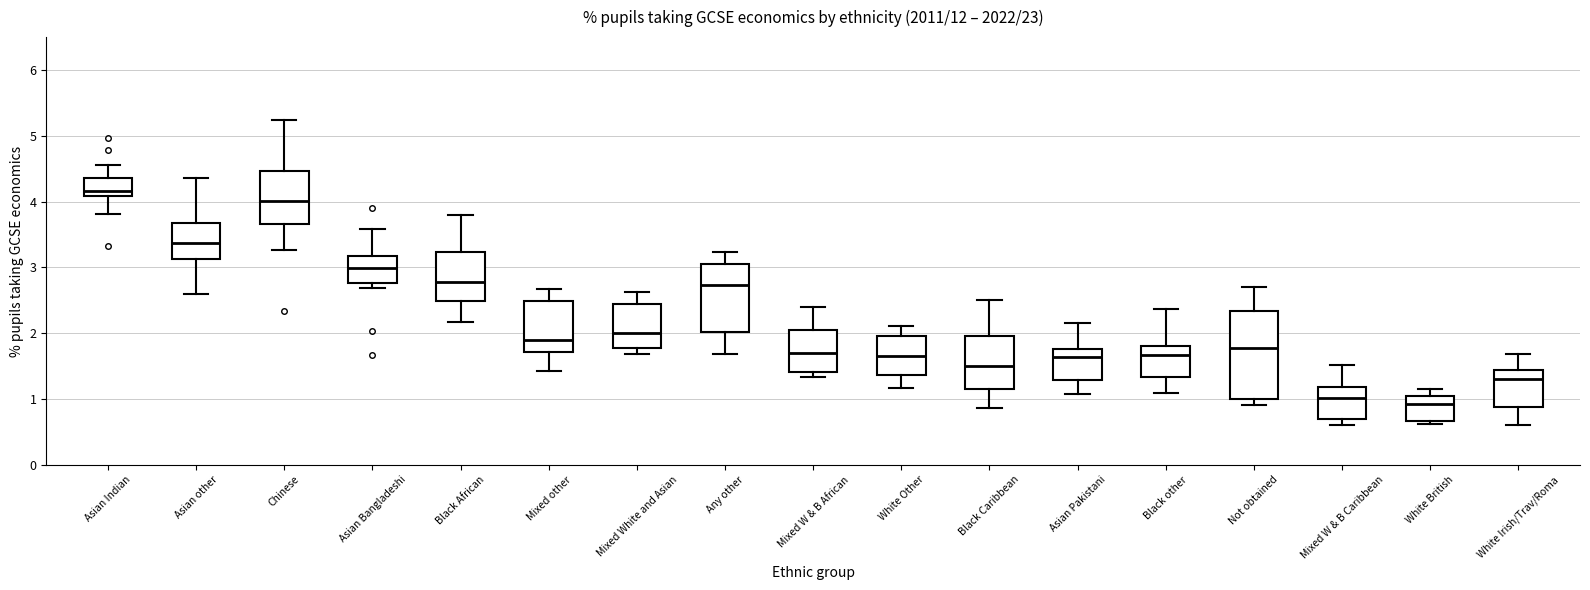

Where is the lower edge of the box for Any other on the y-axis? The values are not printed on the chart, so give them approximately, as read against the axis.

2.0